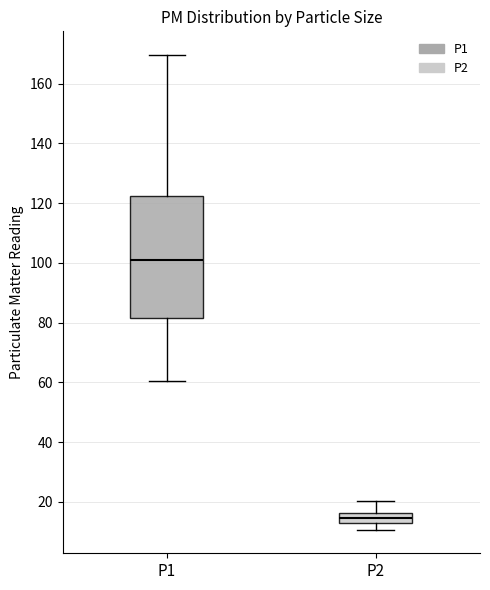

Which box's median line is the lowest?

P2